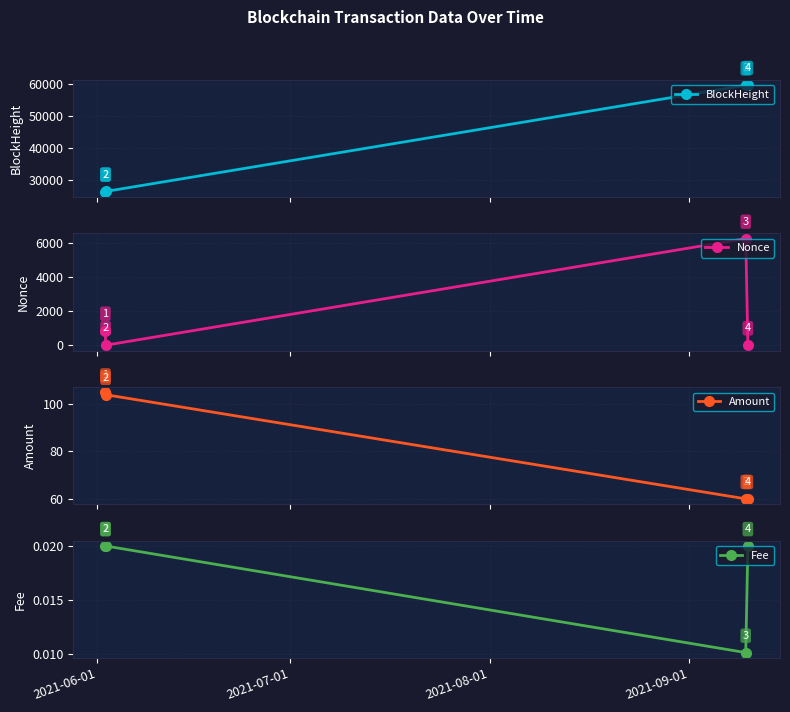

How many data points does each series have?

4